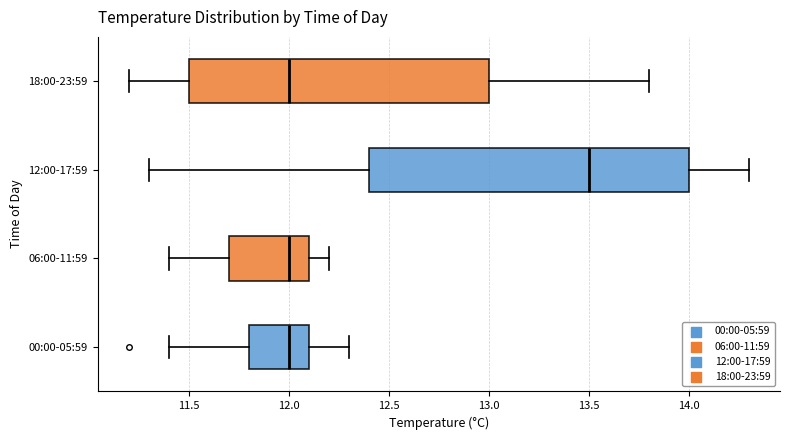

Reading bottom to top, read every box against the x-axis: the position of its median line, the range the box covers, and the ends of its whiskers. The values are not printed on the chart, so give them approximately, as read against the axis.

00:00-05:59: median 12.0, box 11.8 to 12.1, whiskers 11.4 to 12.3
06:00-11:59: median 12.0, box 11.7 to 12.1, whiskers 11.4 to 12.2
12:00-17:59: median 13.5, box 12.4 to 14.0, whiskers 11.3 to 14.3
18:00-23:59: median 12.0, box 11.5 to 13.0, whiskers 11.2 to 13.8